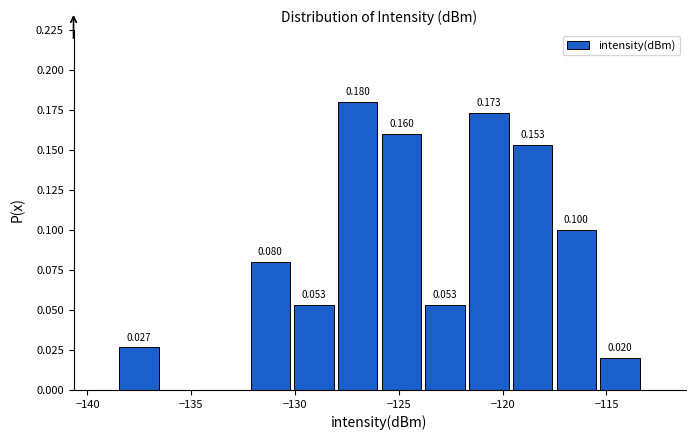

Which range on the x-axis has the tallest bar?

-128.0 to -126.0